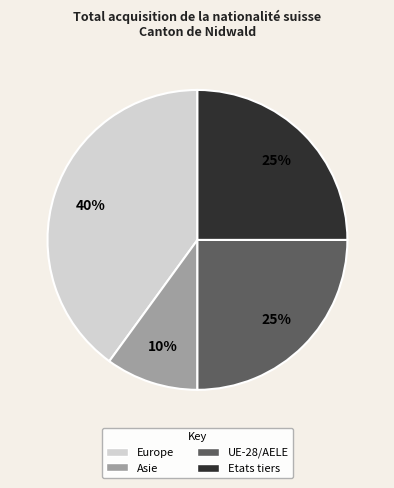

To the nearest percent, what percentage of the pie is Europe?

40%